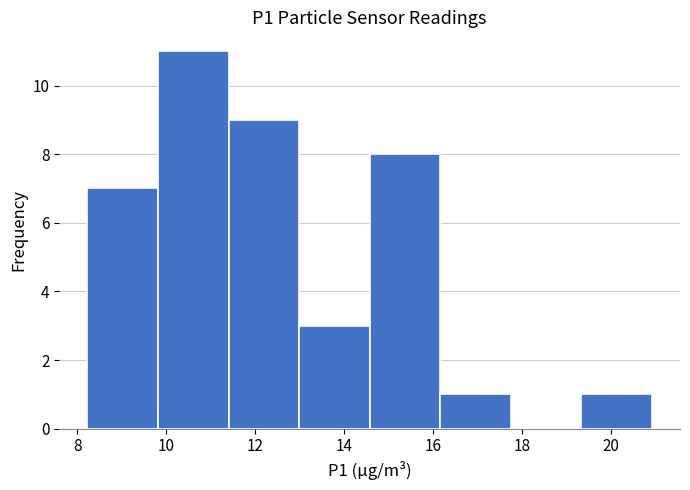

Reading left to right, list every bar in this chart as the range it spans on the x-axis followed by its height. Neither the bar edges nor the heights are printed on the chart, so give them approximately, as read against the axes.

8.2 to 9.8: 7
9.8 to 11.4: 11
11.4 to 13.0: 9
13.0 to 14.6: 3
14.6 to 16.2: 8
16.2 to 17.8: 1
17.8 to 19.4: 0
19.4 to 21.0: 1